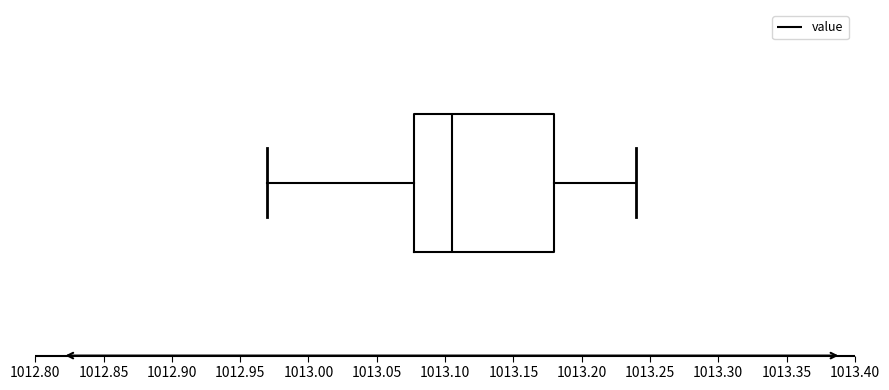

Read this box plot against the x-axis: the position of the median line, the range covered by the box, and the ends of both whiskers. The values are not printed on the chart, so give them approximately, as read against the axis.

median 1013.105, box 1013.080 to 1013.180, whiskers 1012.970 to 1013.240